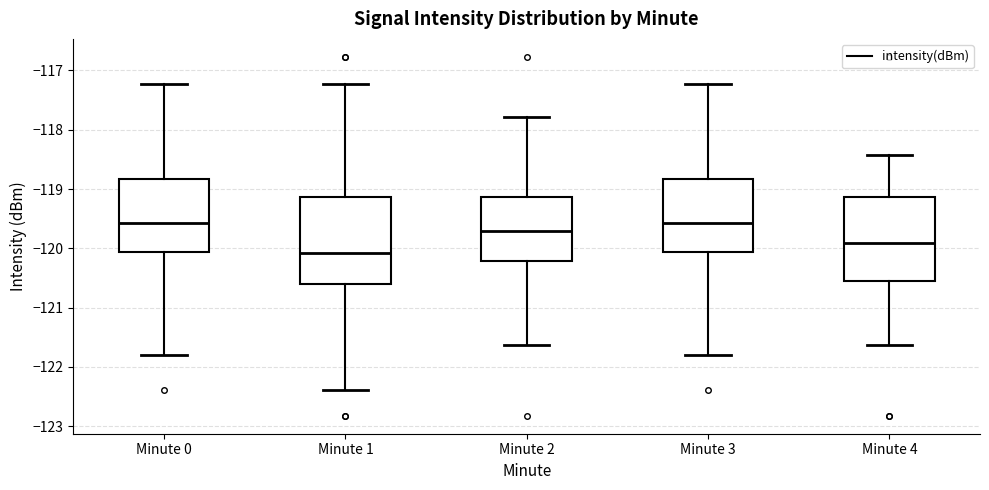

Which box's median line is the lowest?

Minute 1